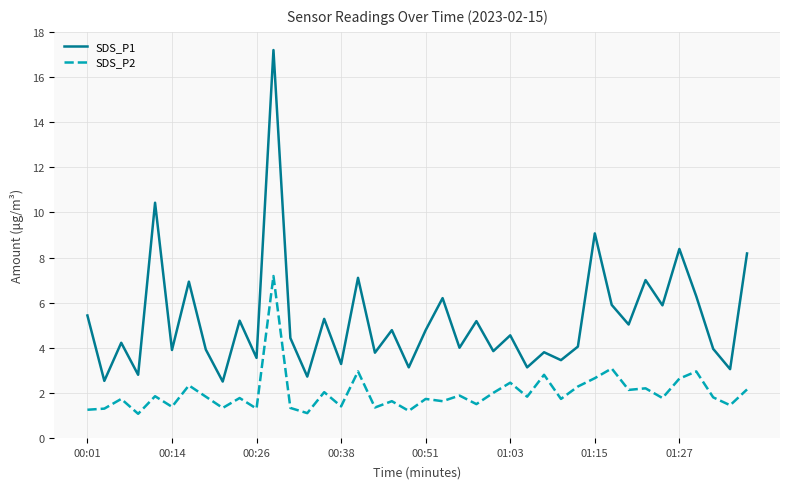

True or false: SDS_P2 and SDS_P1 cross at least once.

False